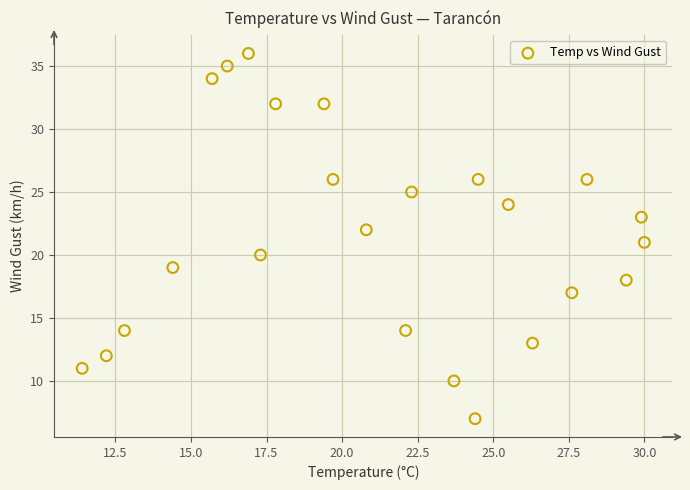

What is the range of Y values (max minus min)?

29